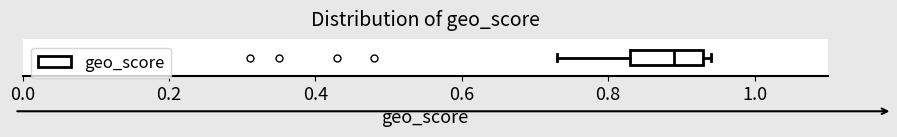

Transcribe this box plot: give where the median line is, the range the box spans, and where the two whiskers end, as read against the x-axis. The values are not printed on the chart, so give them approximately, as read against the axis.

median 0.90, box 0.84 to 0.94, whiskers 0.74 to 0.94 (just right of the box's right edge)